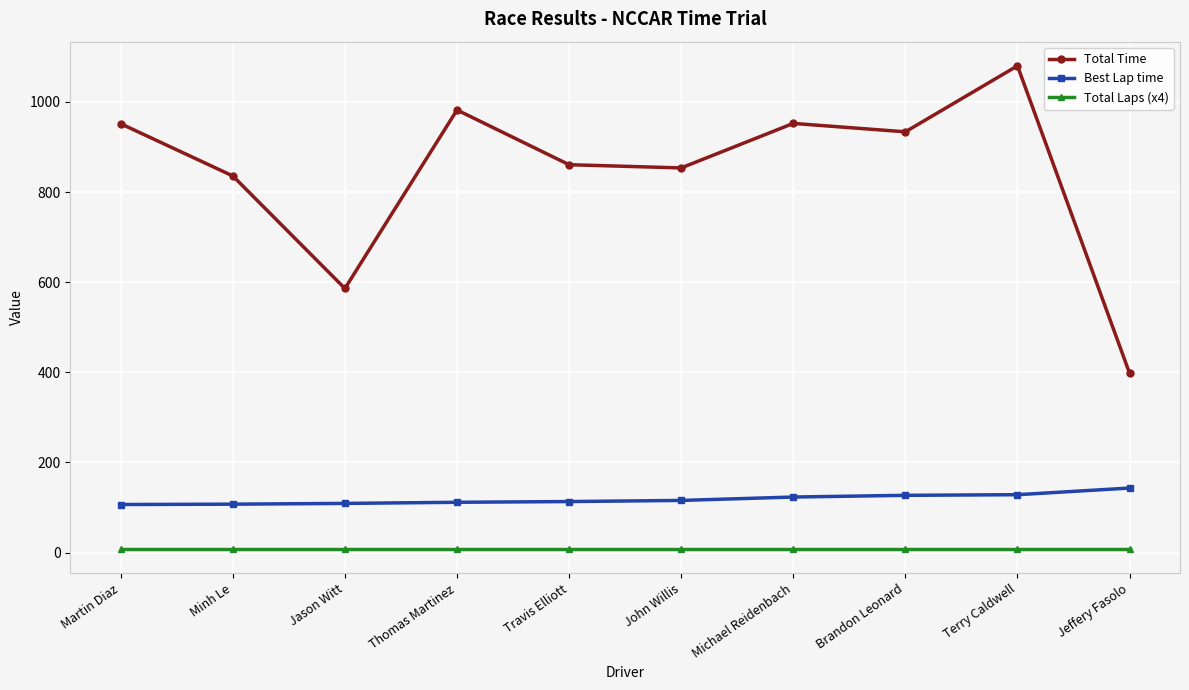

Is it true that Total Laps (x4) equals 8.0 at John Willis?

True